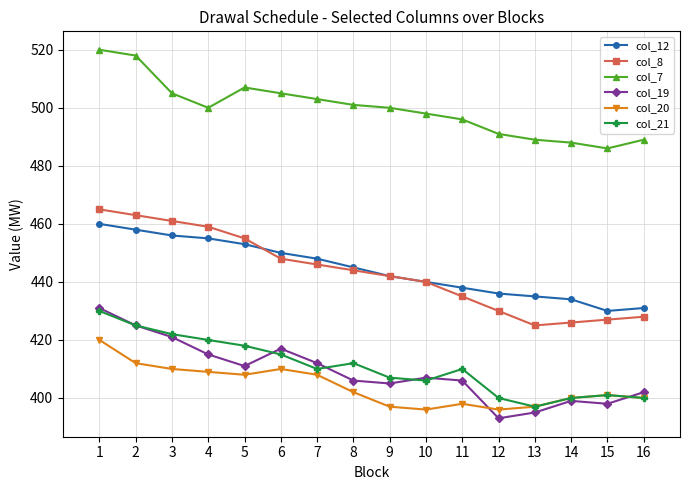

At which label does col_19 first exceed 407?

1